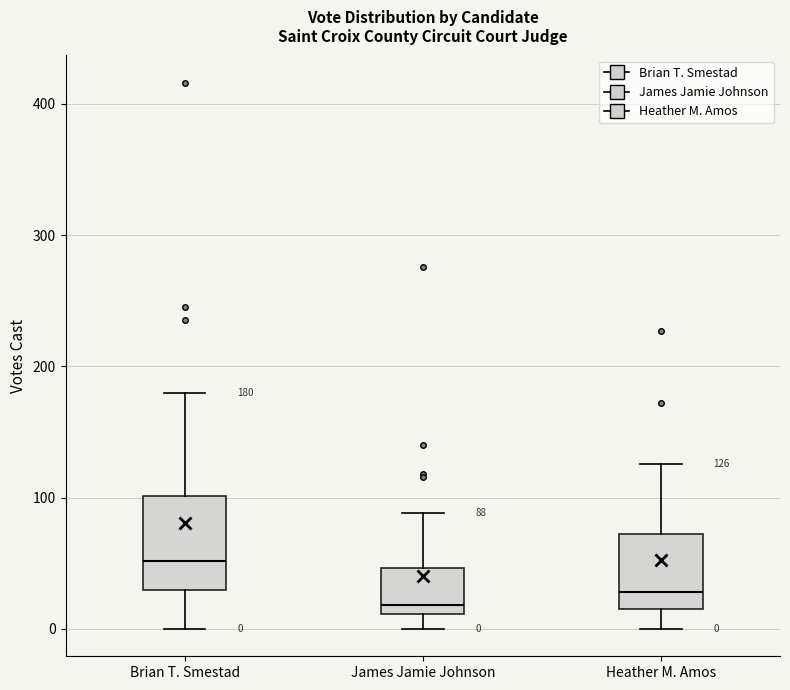

Which box's median line is the lowest?

James Jamie Johnson